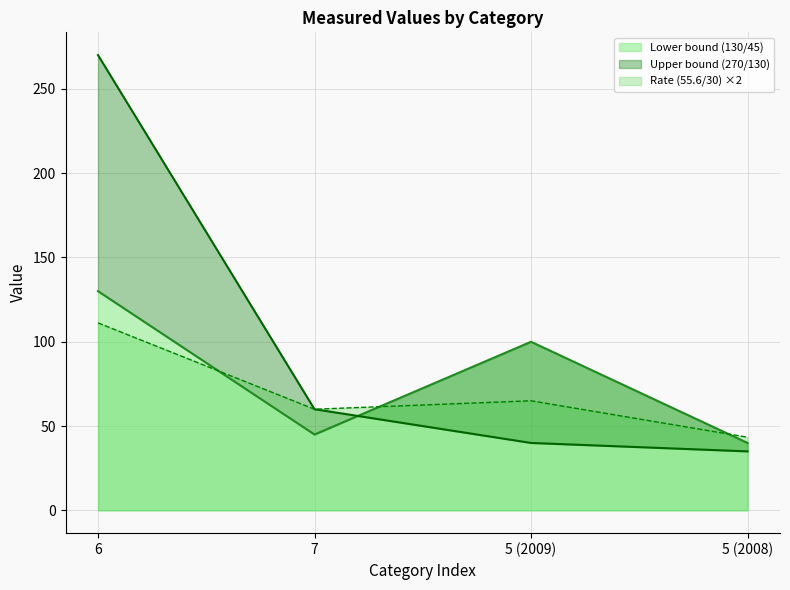

Reading left to right, list all the values displayed in this chart.

Upper bound (270/130): 270.0	60.0	40.0	35.0
Lower bound (130/45): 130.0	45.0	100.0	40.0
Rate (55.6/30): 111.2	60.0	65.0	43.4